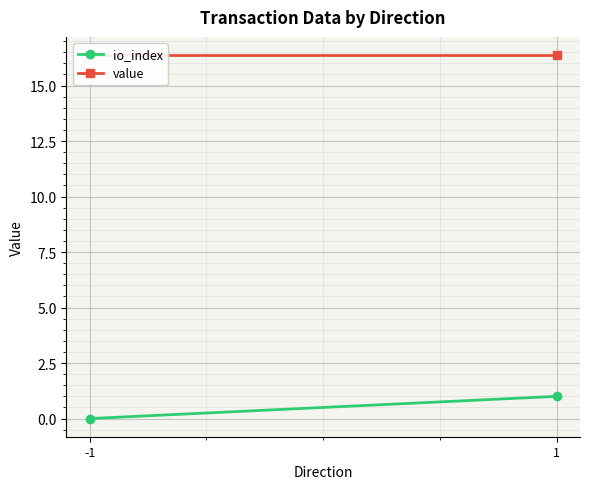

List the series in order of their overall mean, highest first.

value, io_index